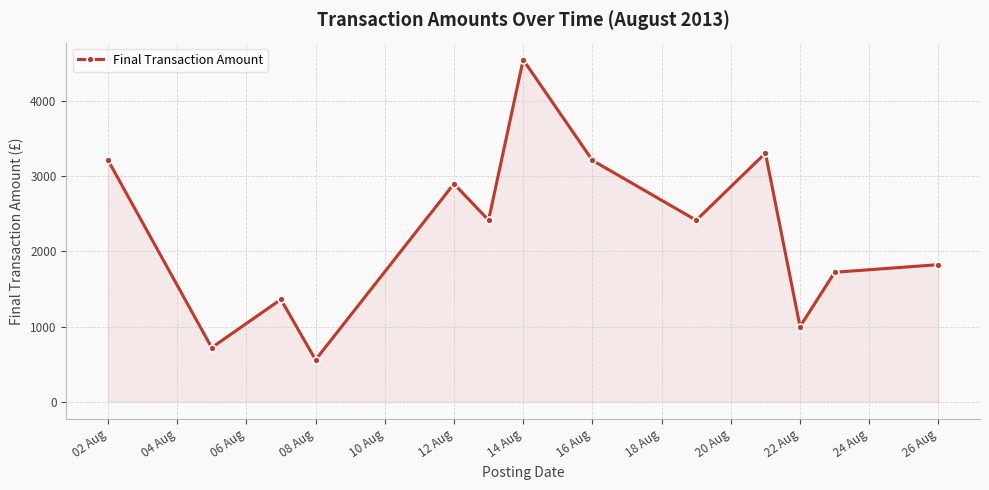

How many interior local valleys (lower than both neighbors) does the data have?

5